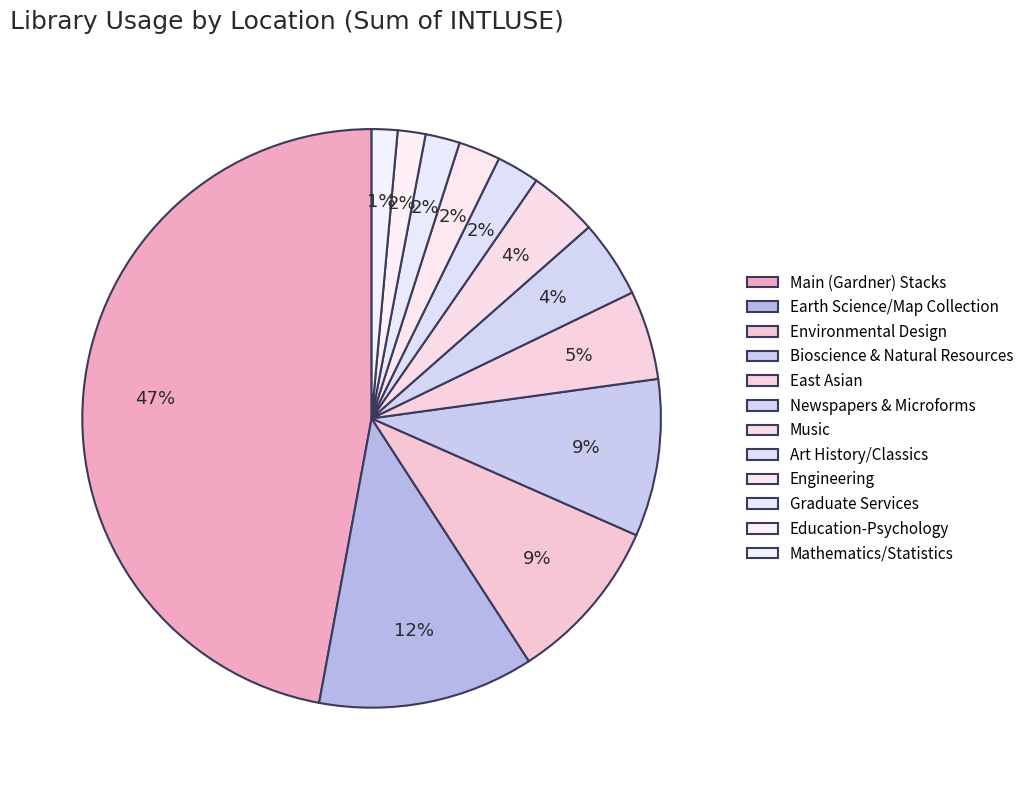

Does any single category account for the majority?

No